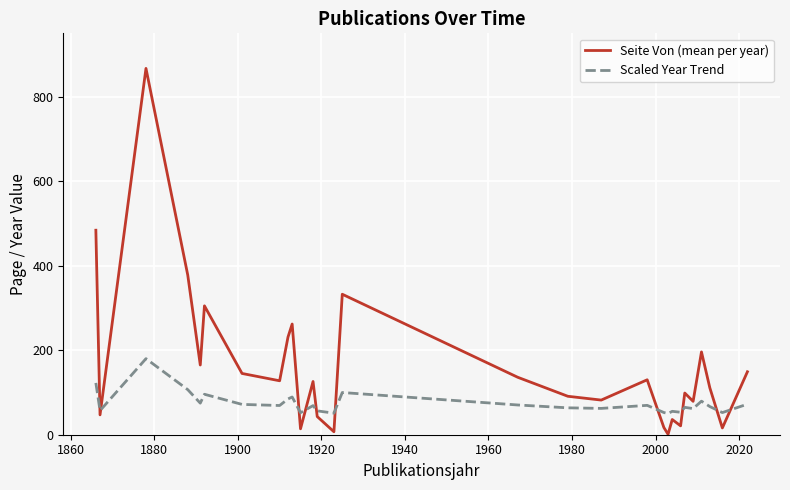

Which series ends up on top after the final intersection of Scaled Year Trend and Seite Von (mean per year)?

Seite Von (mean per year)